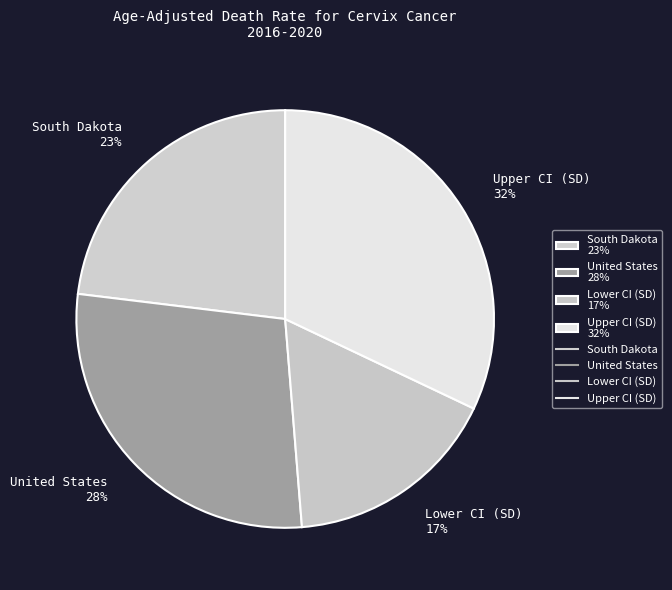

The United States slice represents 14% of the pie. True or false?

False